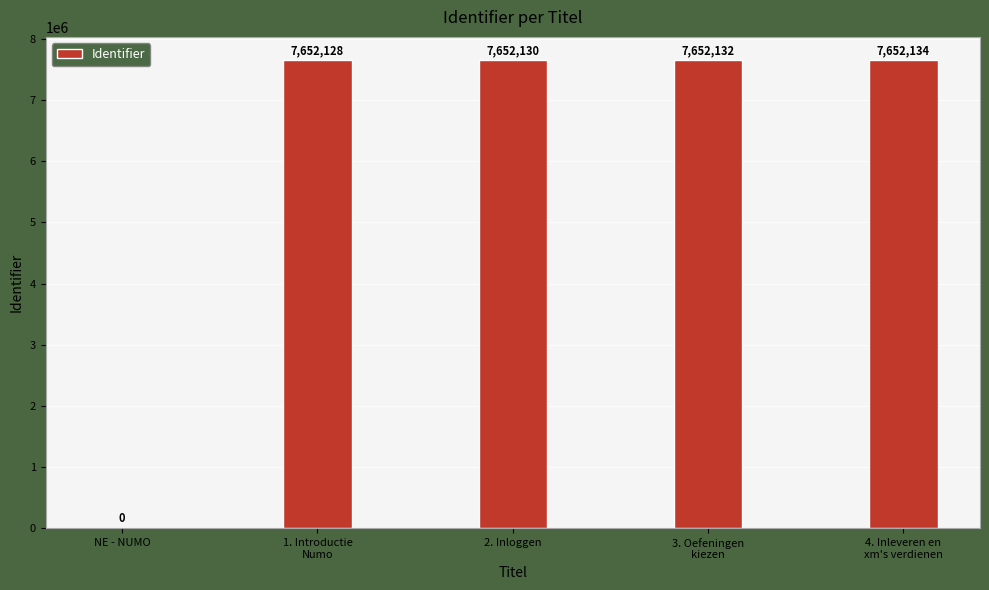

The value at 3. Oefeningen
kiezen is 13557422. True or false?

False